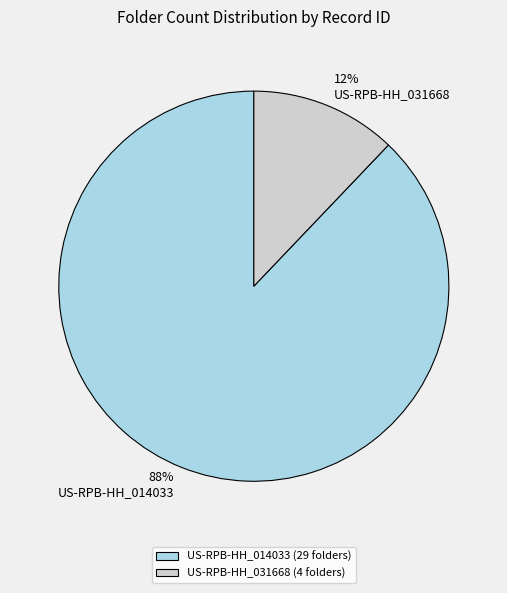

What is the ratio of the value at US-RPB-HH_031668 to the value at US-RPB-HH_014033?

0.1